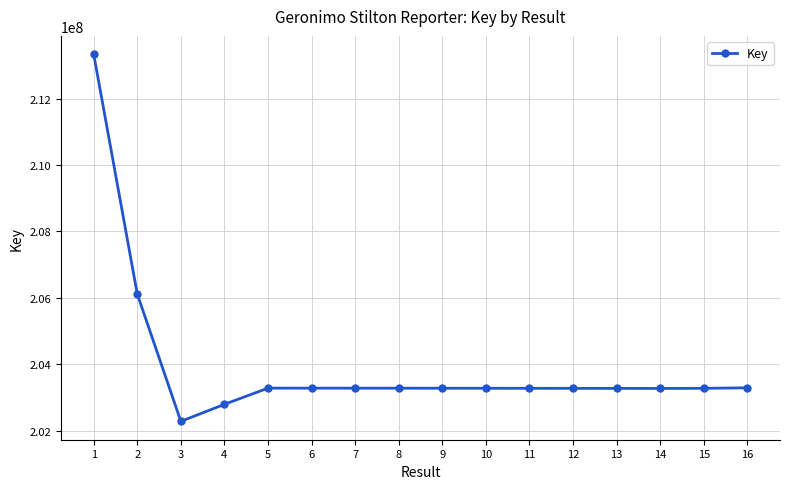

Does the chart display data point markers on the line(s)?

Yes